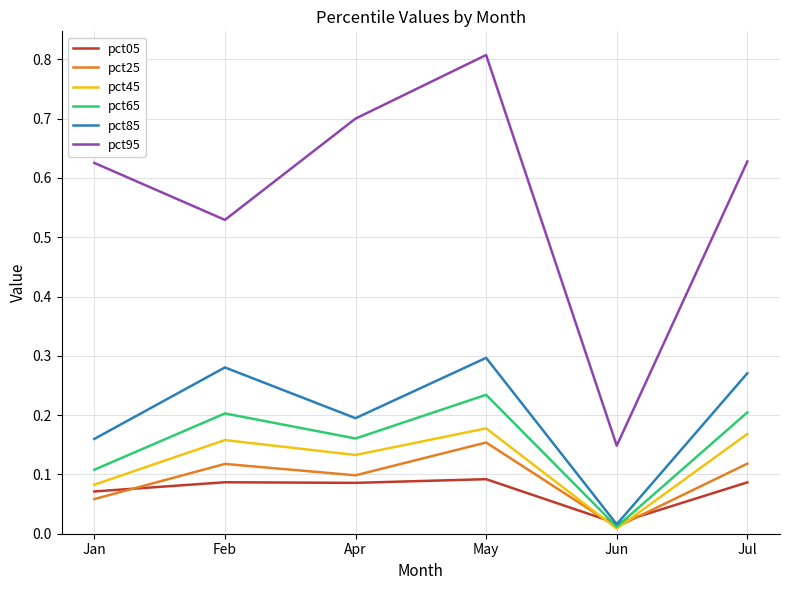

True or false: pct95 and pct45 intersect in this chart.

False